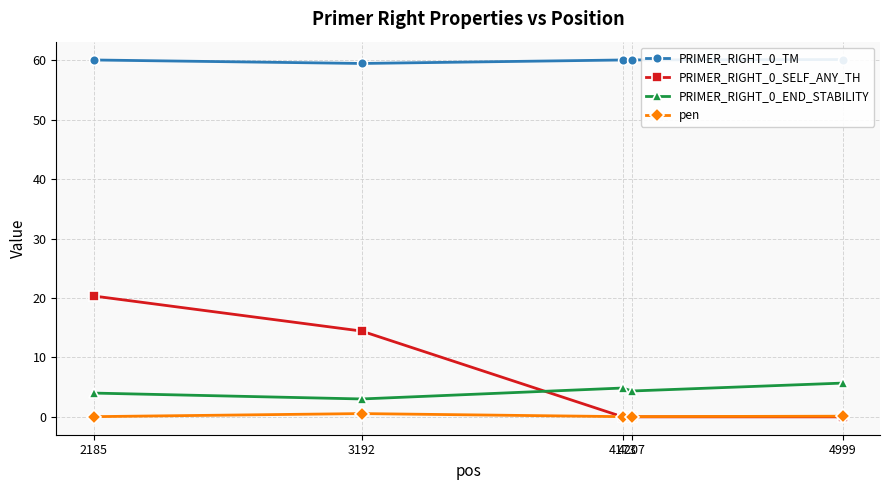

List the labels in order of PRIMER_RIGHT_0_SELF_ANY_TH value, smallest first.

4173, 4207, 4999, 3192, 2185